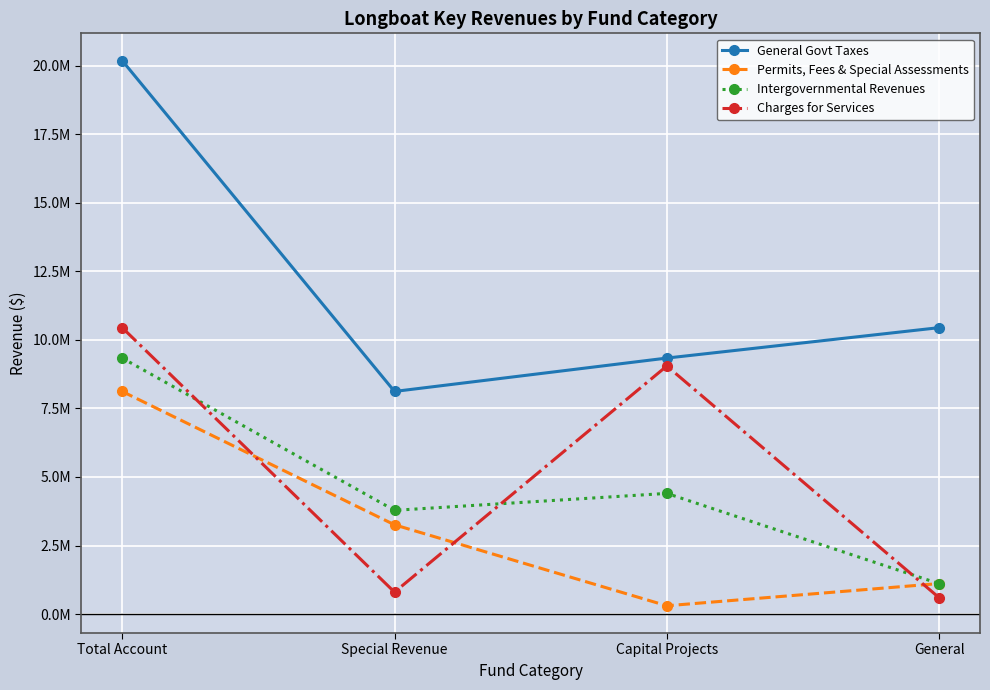

What is the average value of the Charges for Services series?

5223060